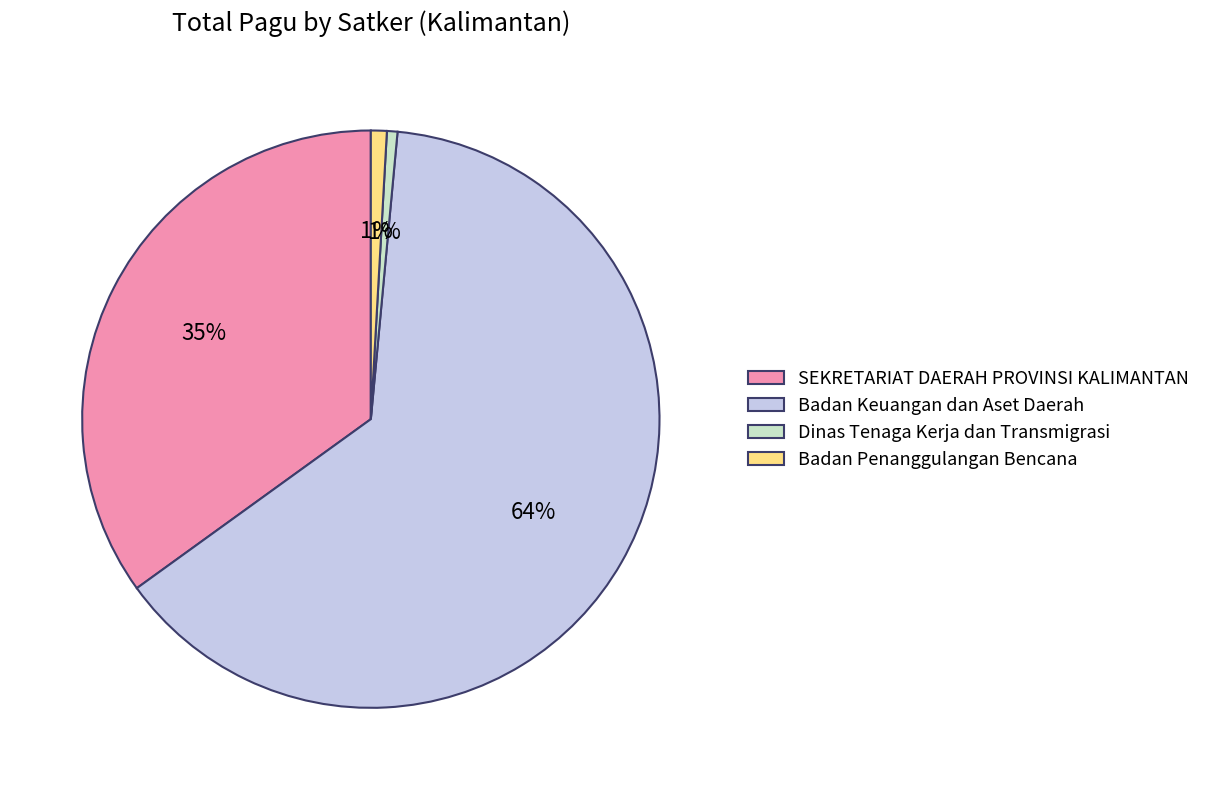

To the nearest percent, what is the average slice percentage?

25%